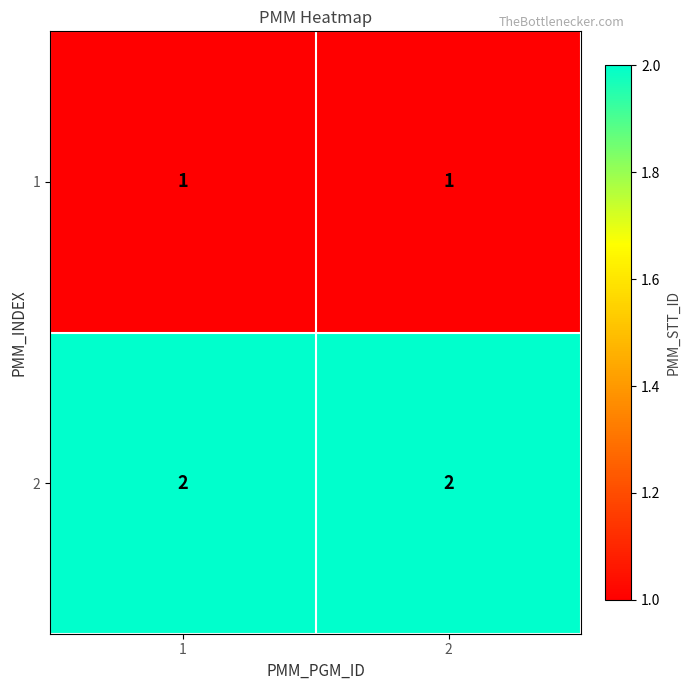

What is the total value across all series at 2?

3